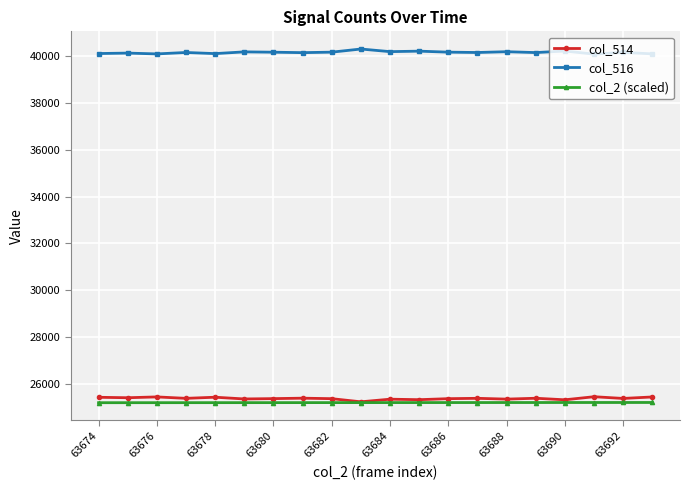

What is the difference between the maximum and minimum values in the col_2 (scaled) series?

9.5